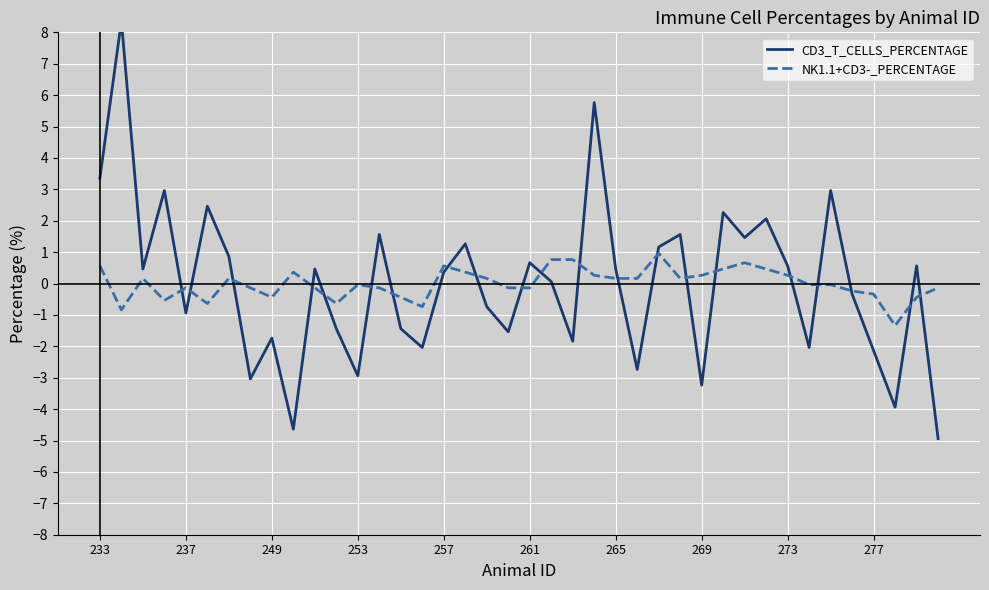

How many interior local valleys does the CD3_T_CELLS_PERCENTAGE series have?

13